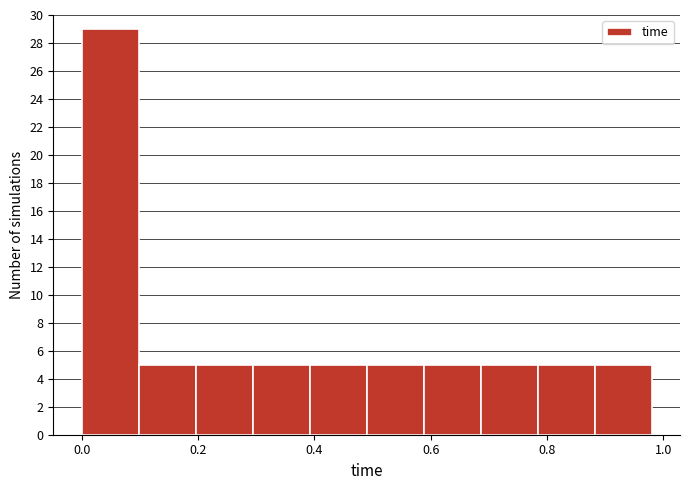

Reading left to right, transcribe this chart: for each bar, give the range it covers on the x-axis and its height. Neither the bar edges nor the heights are printed on the chart, so give them approximately, as read against the axes.

0.000 to 0.098: 29
0.098 to 0.196: 5
0.196 to 0.294: 5
0.294 to 0.392: 5
0.392 to 0.490: 5
0.490 to 0.588: 5
0.588 to 0.686: 5
0.686 to 0.784: 5
0.784 to 0.882: 5
0.882 to 0.980: 5